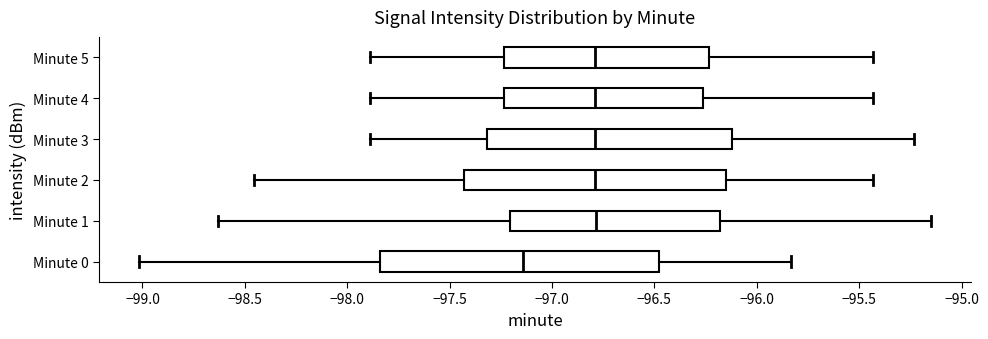

Which box has the furthest to the left median line?

Minute 0